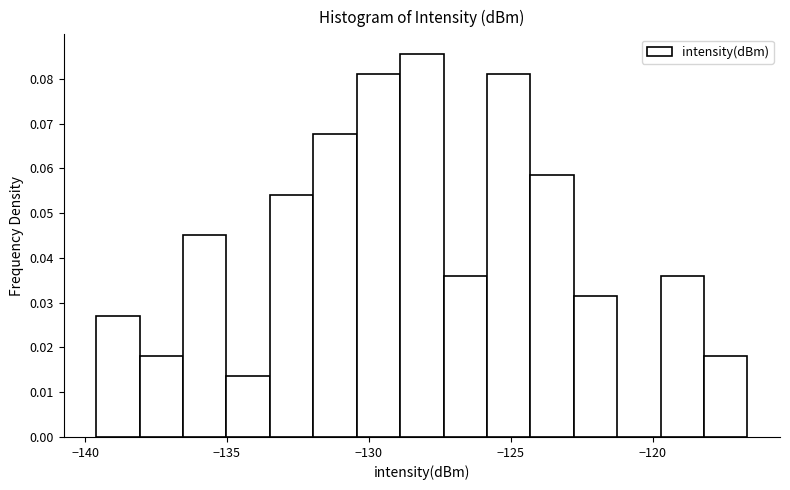

Around what value on the x-axis is the tallest bar? Give the approximate position of its centre, as read against the axis.

-128.0